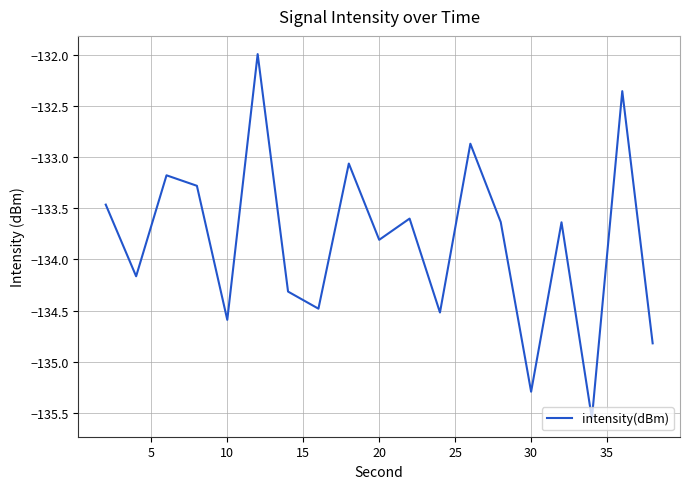

How many interior local peaks (higher than both neighbors) does the data have?

7